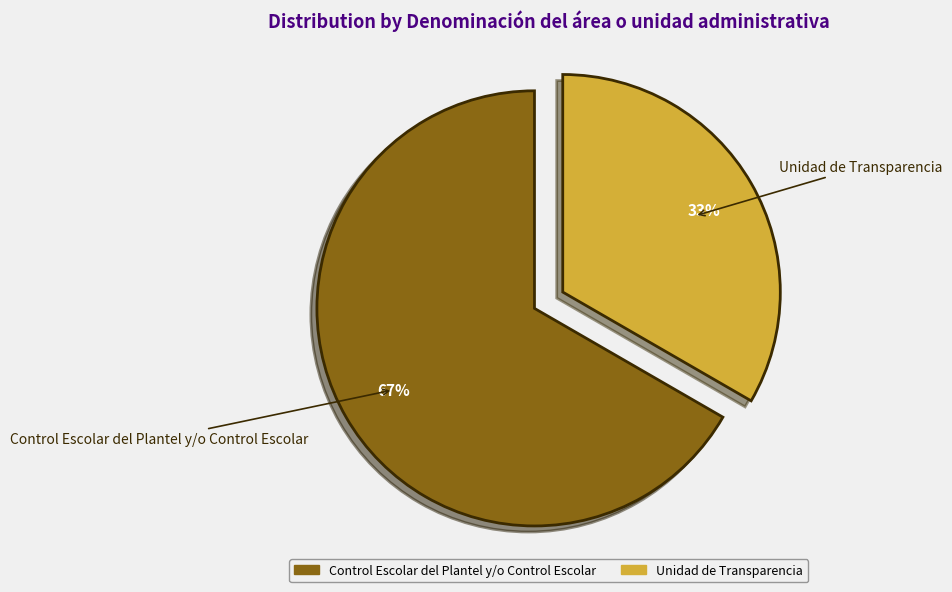

How many segments does this pie chart have?

2